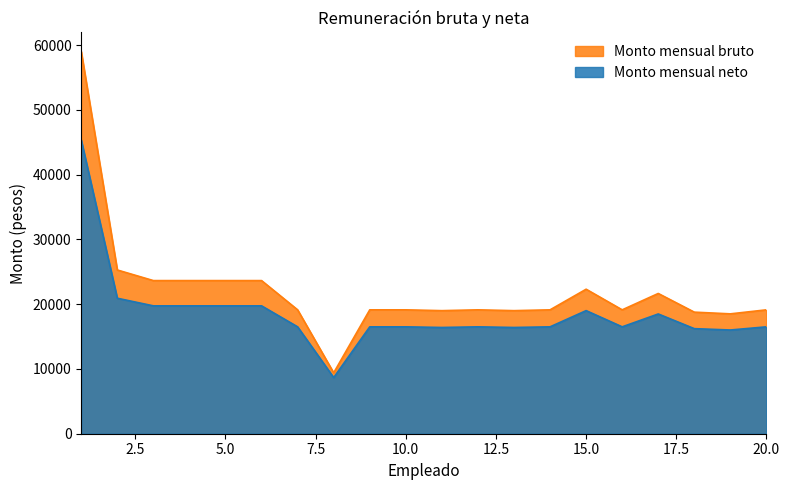

What is the lowest value of the Monto mensual neto series?

8672.4